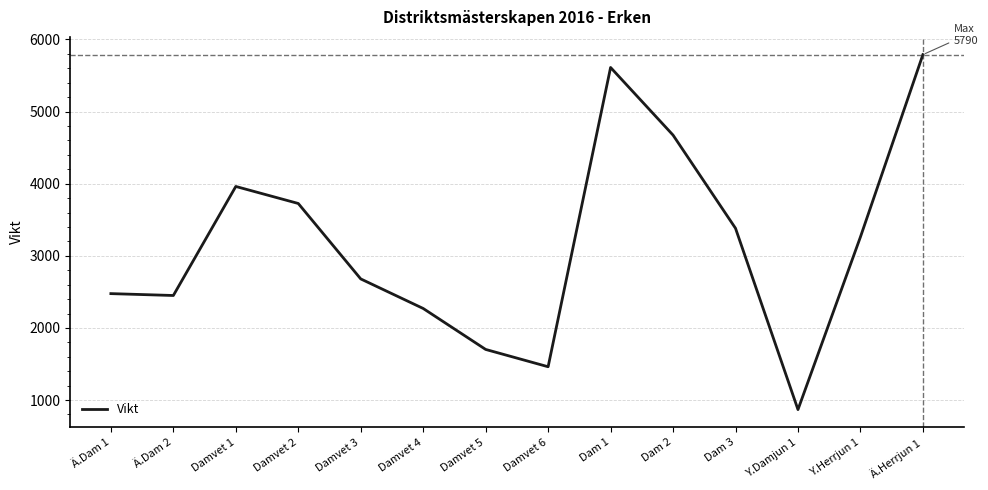

Does the chart display data point markers on the line(s)?

No